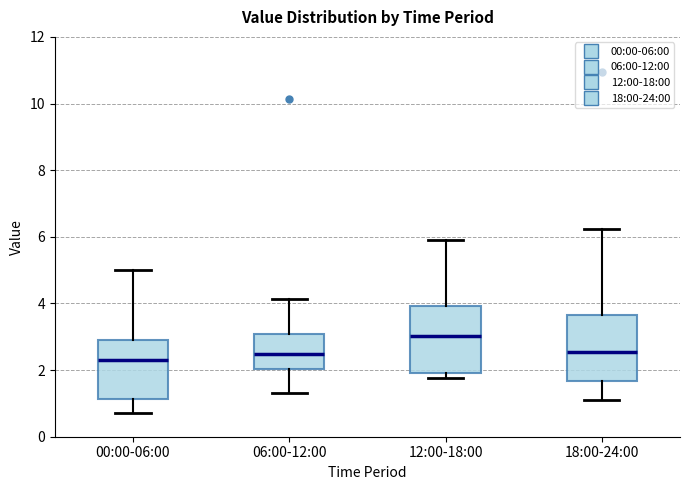

Which box has the highest median line?

12:00-18:00